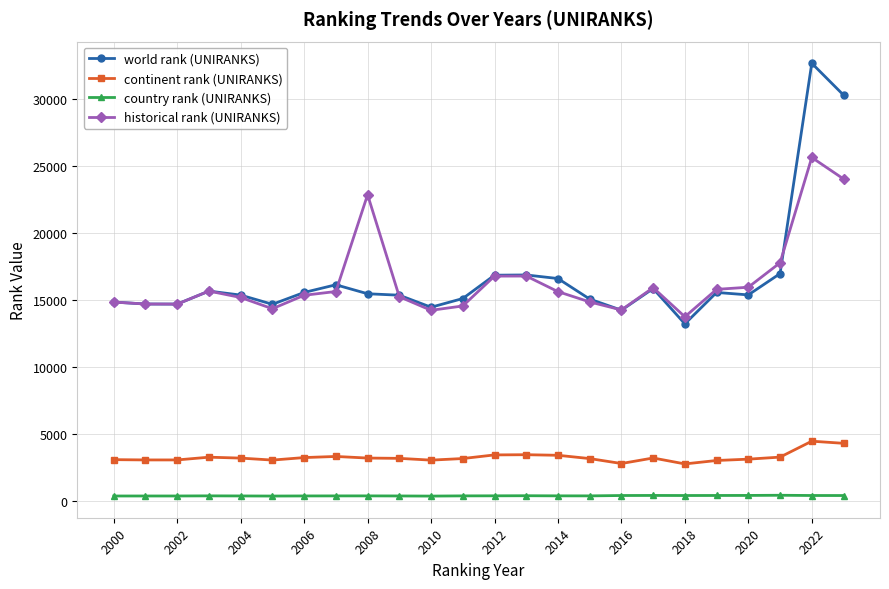

What is the sum of all country rank (UNIRANKS) values?

9050.0